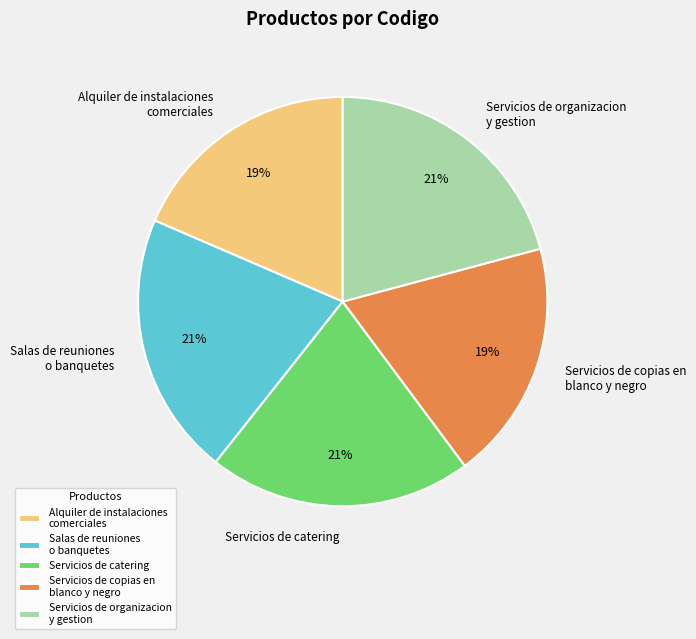

To the nearest percent, what is the average slice percentage?

20%